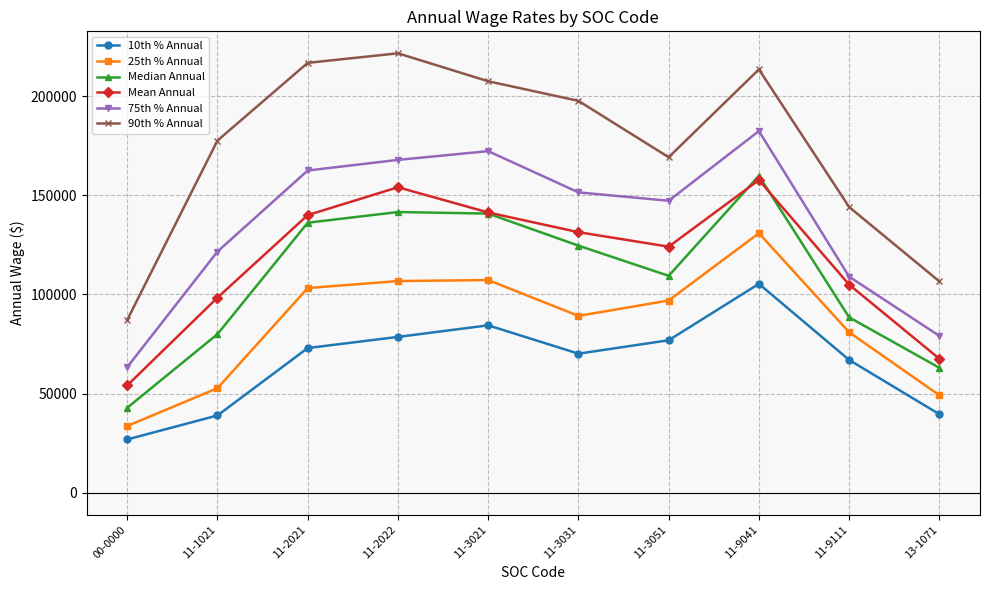

True or false: 90th % Annual has more than 2 interior local peaks.

False